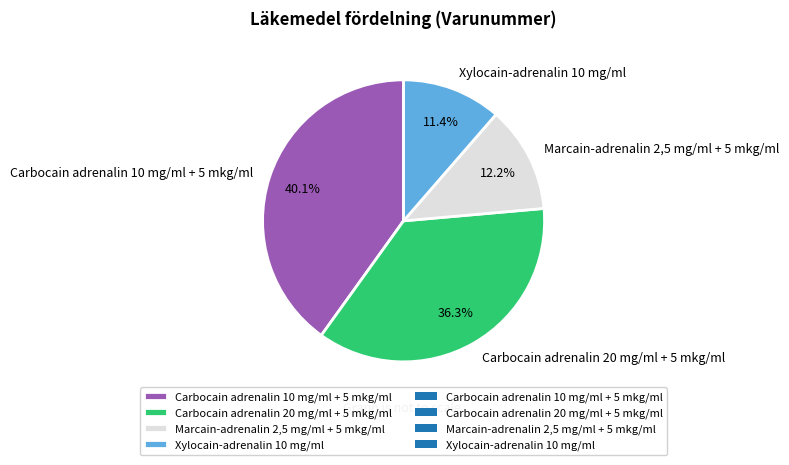

To the nearest percent, what is the difference between the Carbocain adrenalin 10 mg/ml + 5 mkg/ml and Xylocain-adrenalin 10 mg/ml slice percentages?

29%